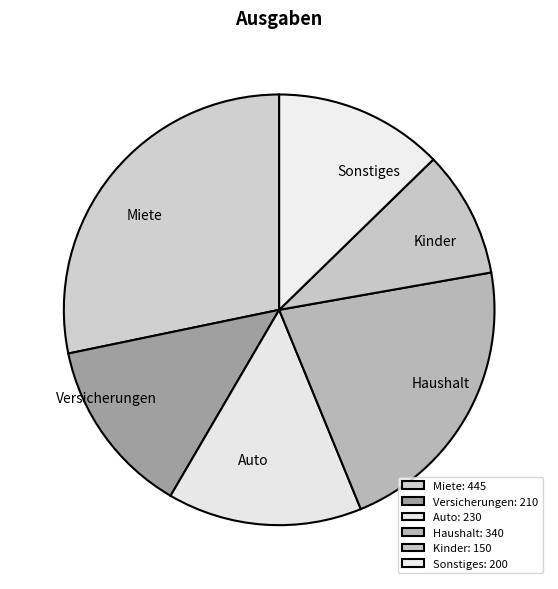

Do Sonstiges and Auto together represent more than half of the pie?

No